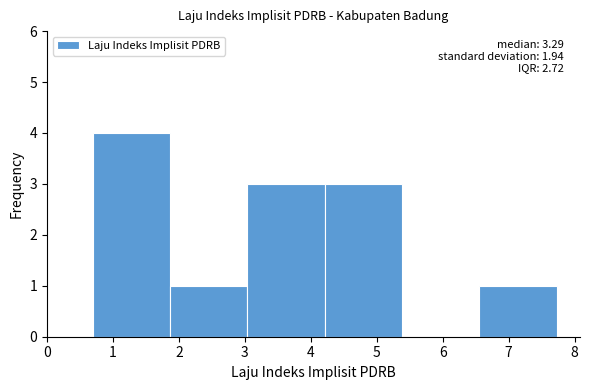

Which range on the x-axis has the tallest bar?

0.7 to 1.9